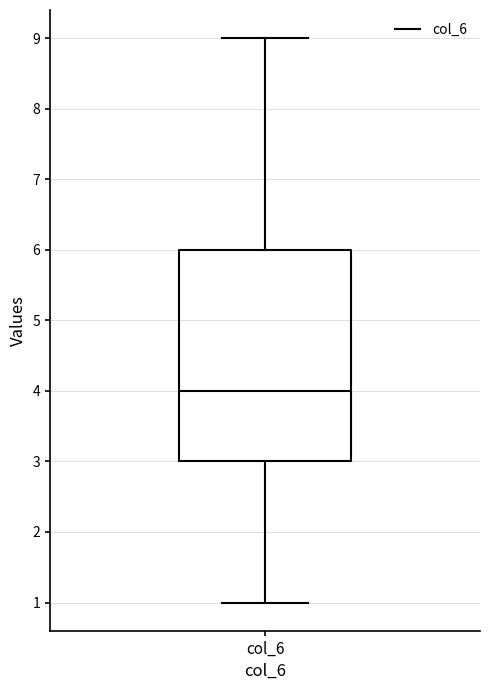

Where does the upper whisker of the box for col_6 end on the y-axis? The values are not printed on the chart, so give them approximately, as read against the axis.

9